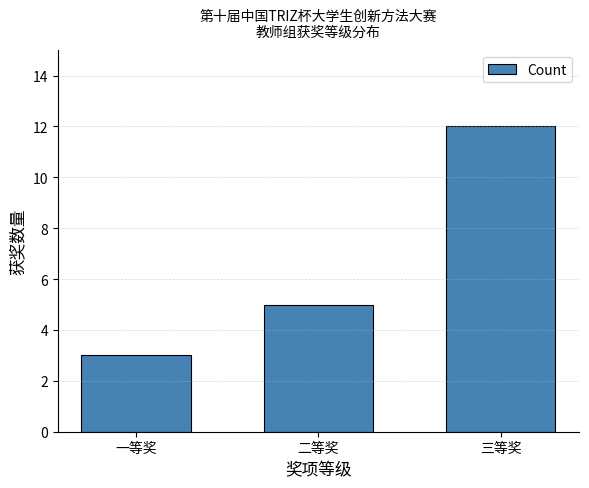

Reading left to right, what are all the values shown in this chart?

3	5	12